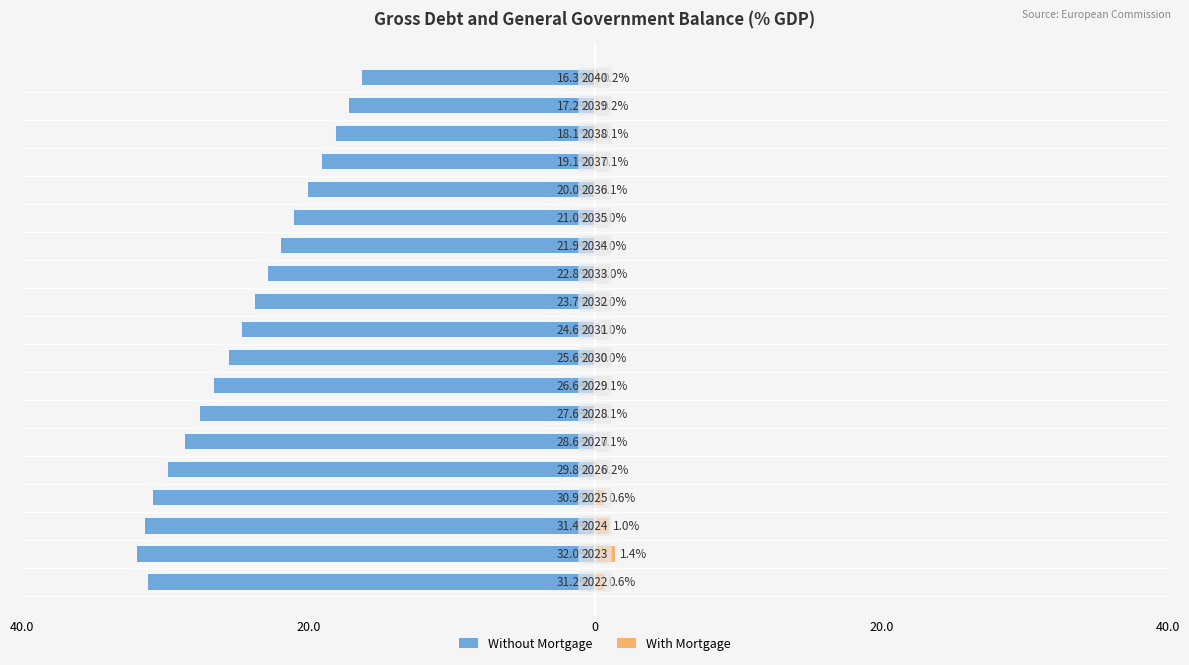

What is the value of the Without Mortgage bar at the 16th from the left?

-19.1